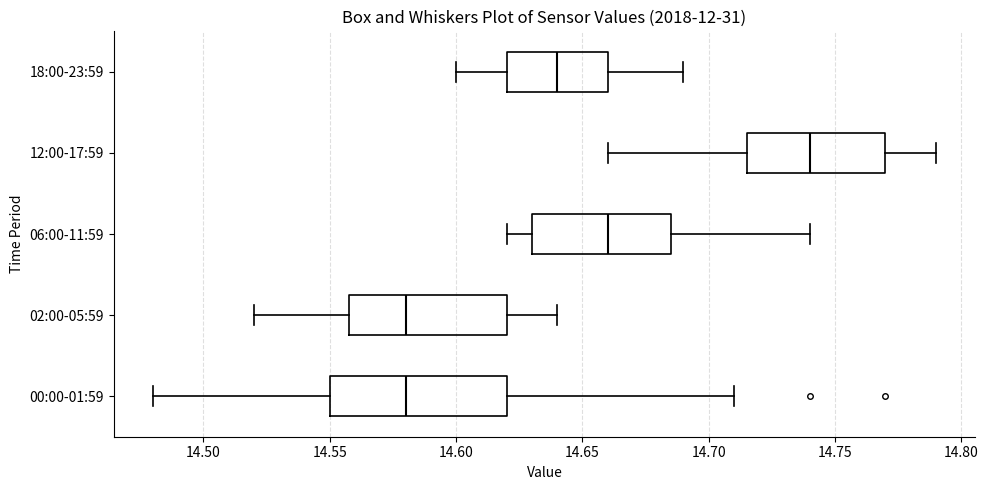

Where does the median line of the box for 06:00-11:59 sit on the x-axis? The values are not printed on the chart, so give them approximately, as read against the axis.

14.660